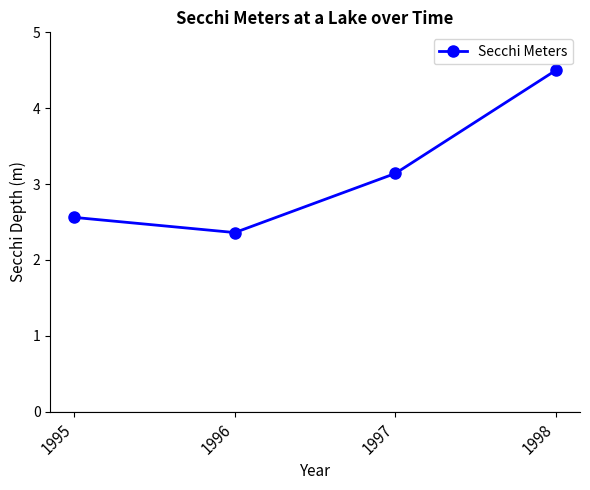

What is the value of the 1st point from the left?

2.6